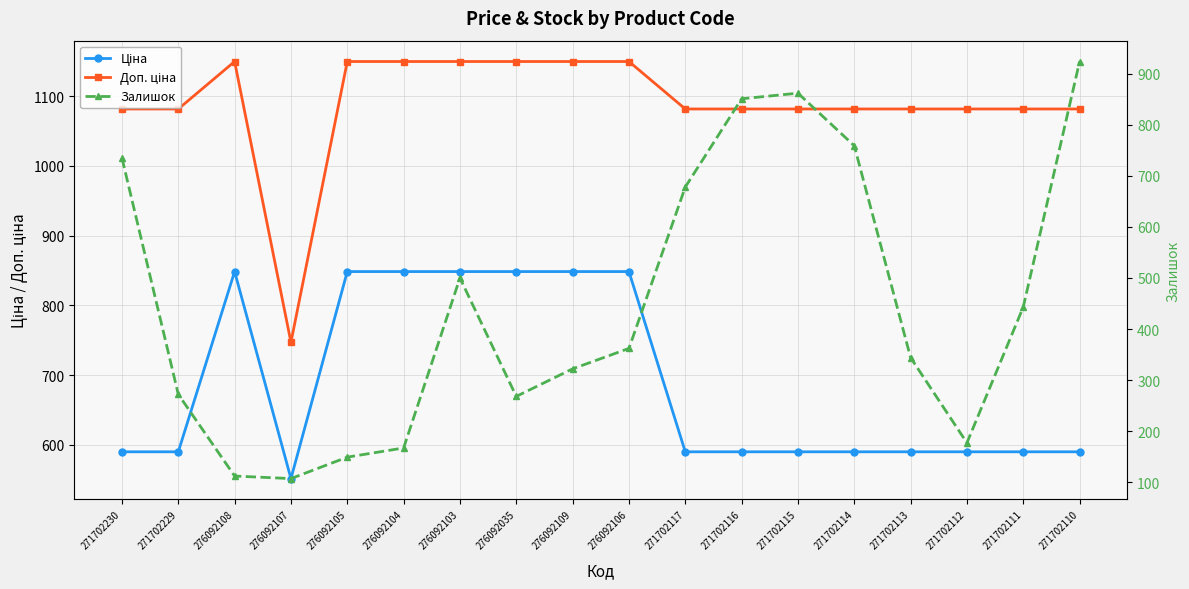

Where is the first local minimum for Доп. ціна?

276092107